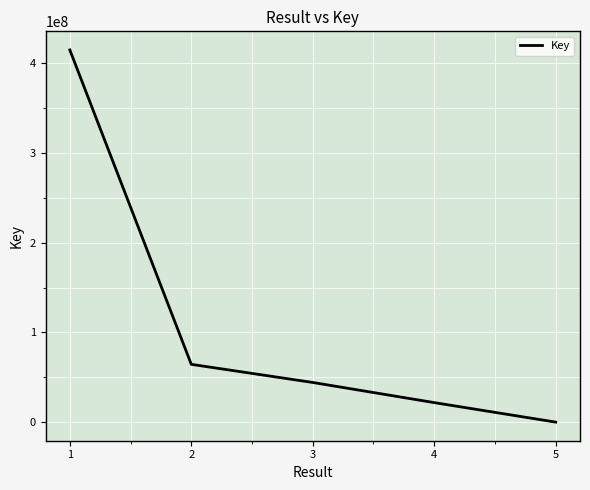

Which has a higher value, 5 or 1?

1